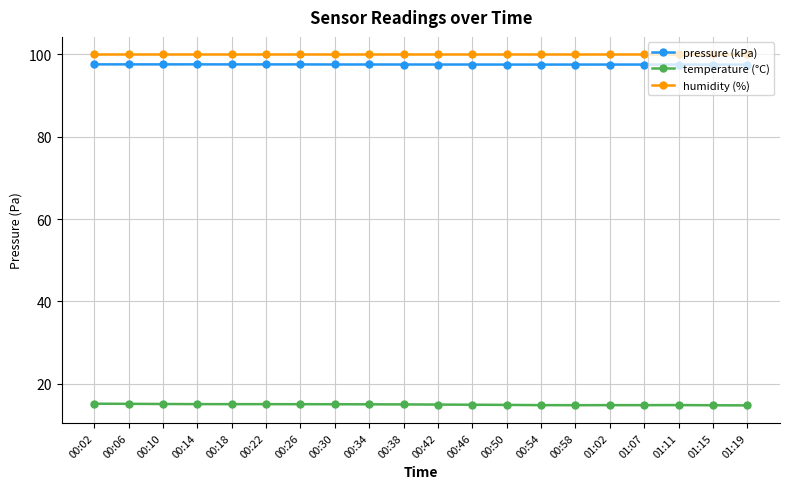

Which series has the widest spread of values?

temperature (°C)